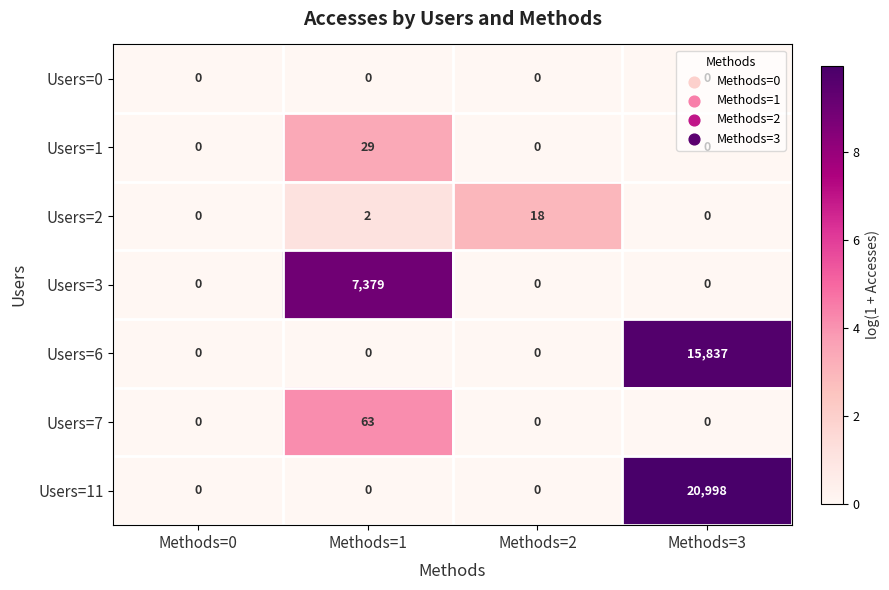

Count the number of data series in this chart.

7